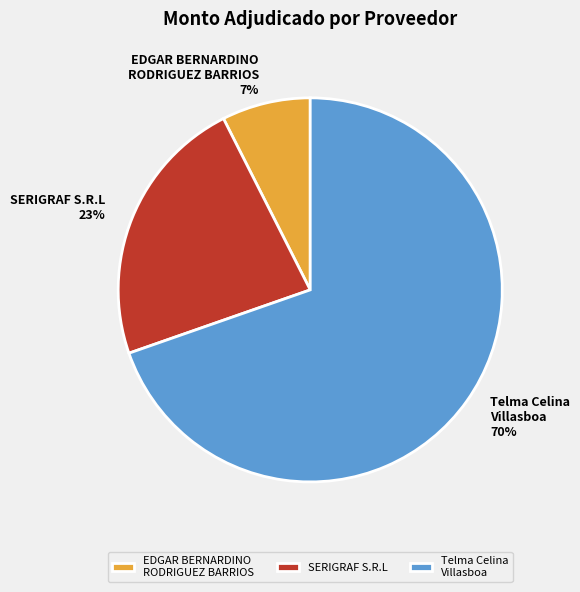

Is the sum of SERIGRAF S.R.L and Telma Celina Villasboa greater than half?

Yes